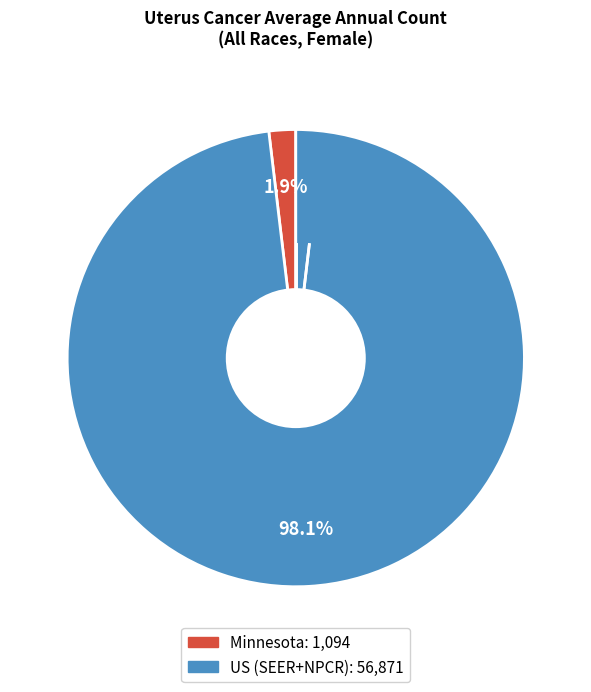

Which slice is the largest?

US (SEER+NPCR)